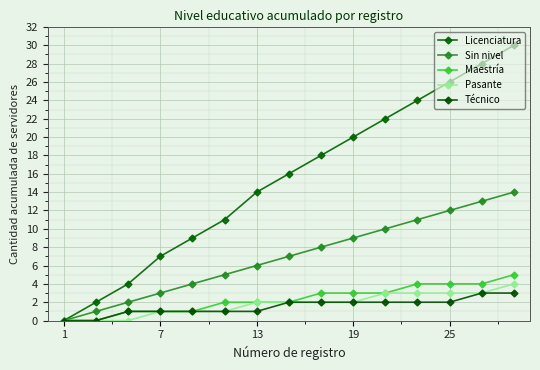

At how many categories does at least one series exceed 20?

5